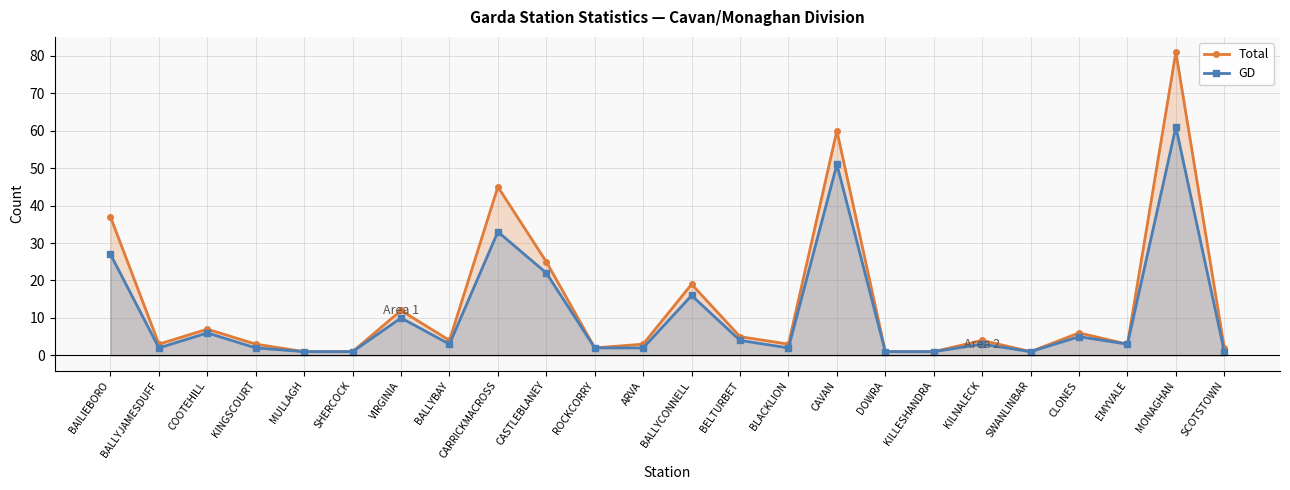

What is the difference between the maximum and second lowest values in the GD series?

60